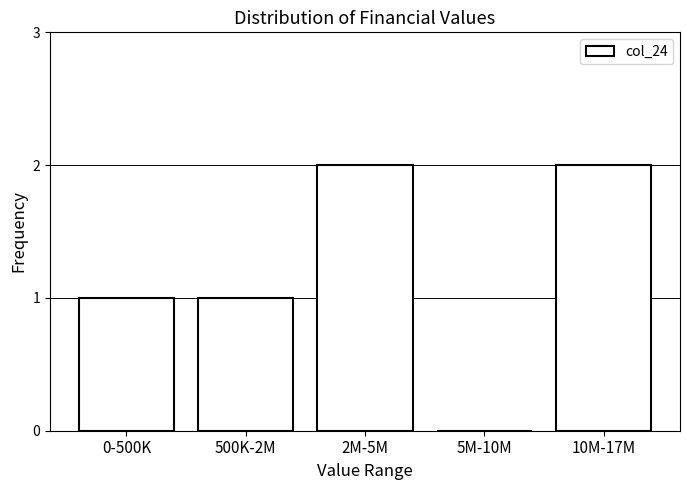

Reading right to left, list all the values displayed in this chart.

10M-17M=2	5M-10M=0	2M-5M=2	500K-2M=1	0-500K=1